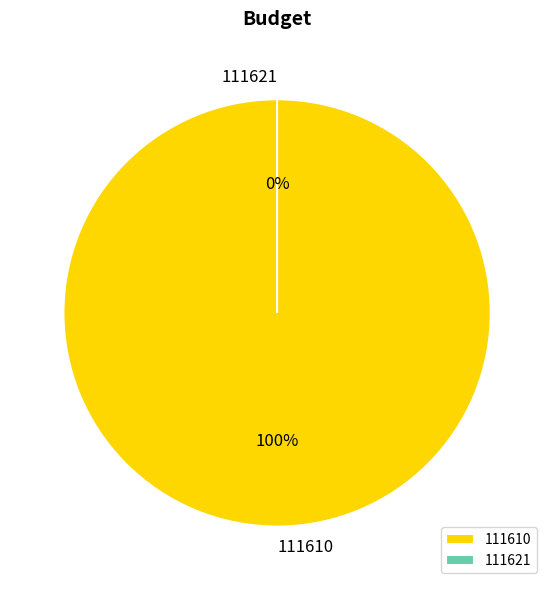

What is the smallest slice in the pie chart?

111621